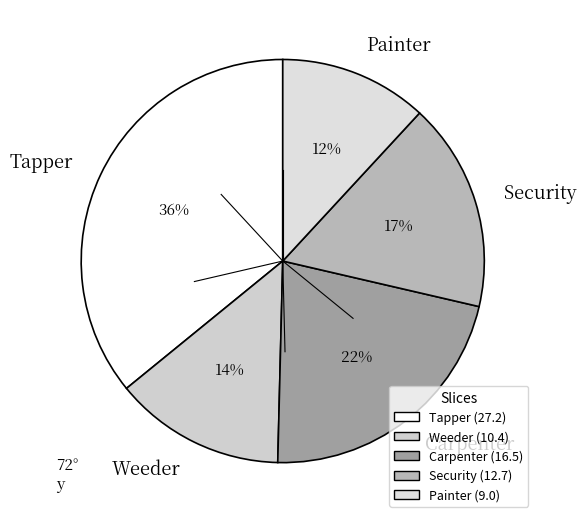

Rank the categories by value from lowest to highest.

Painter, Weeder, Security, Carpenter, Tapper